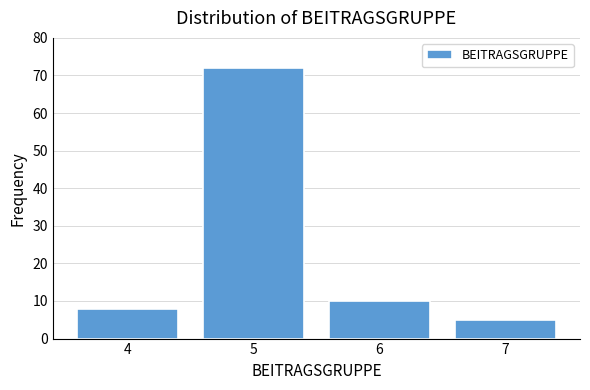

Reading right to left, what are all the values shown in this chart?

5	10	72	8